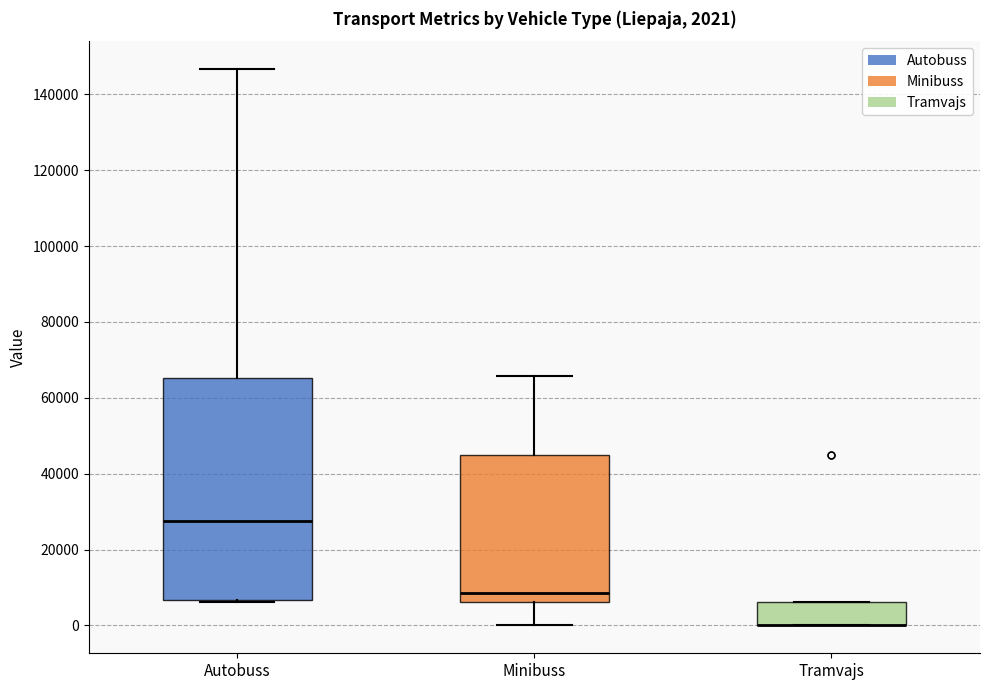

Which box is the tallest, from its lower edge to its upper edge?

Autobuss